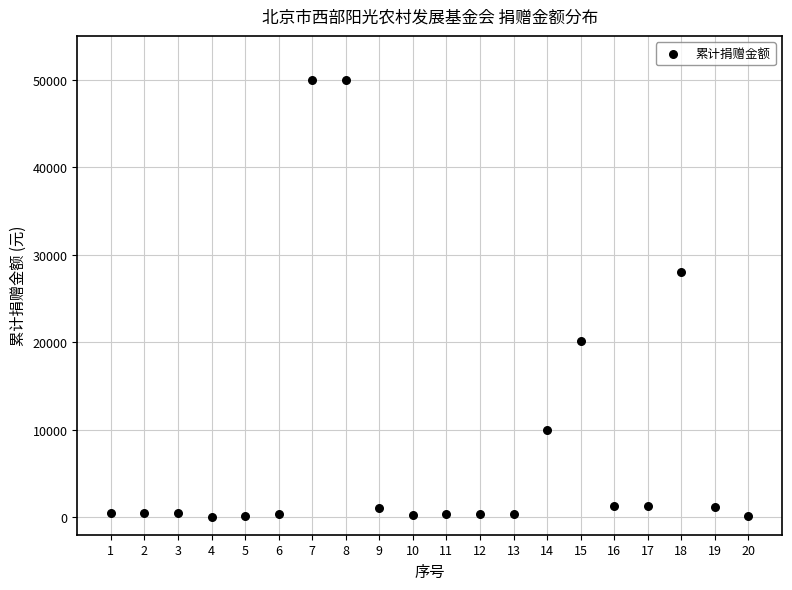

What is the range of X values (max minus min)?

19.0